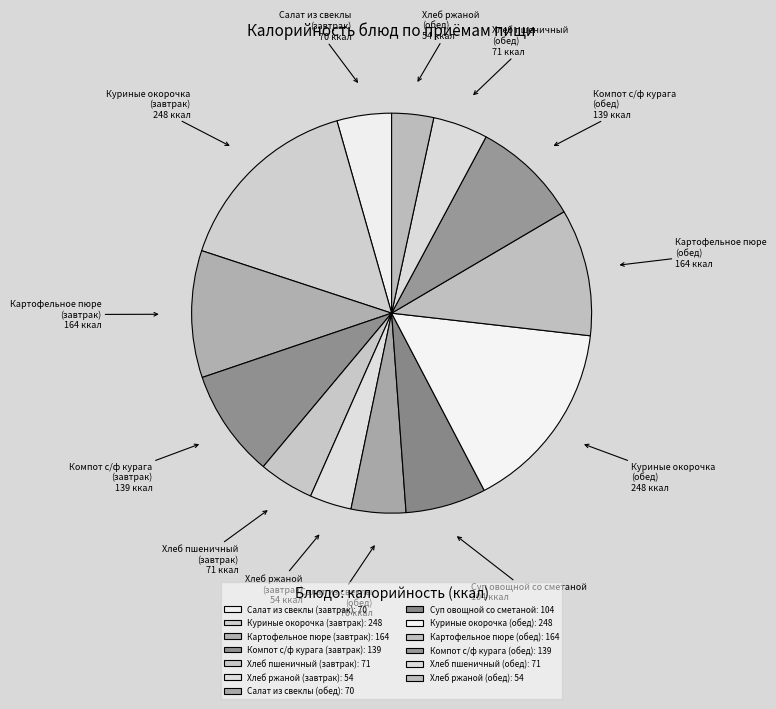

Count the number of slices in the pie.

13